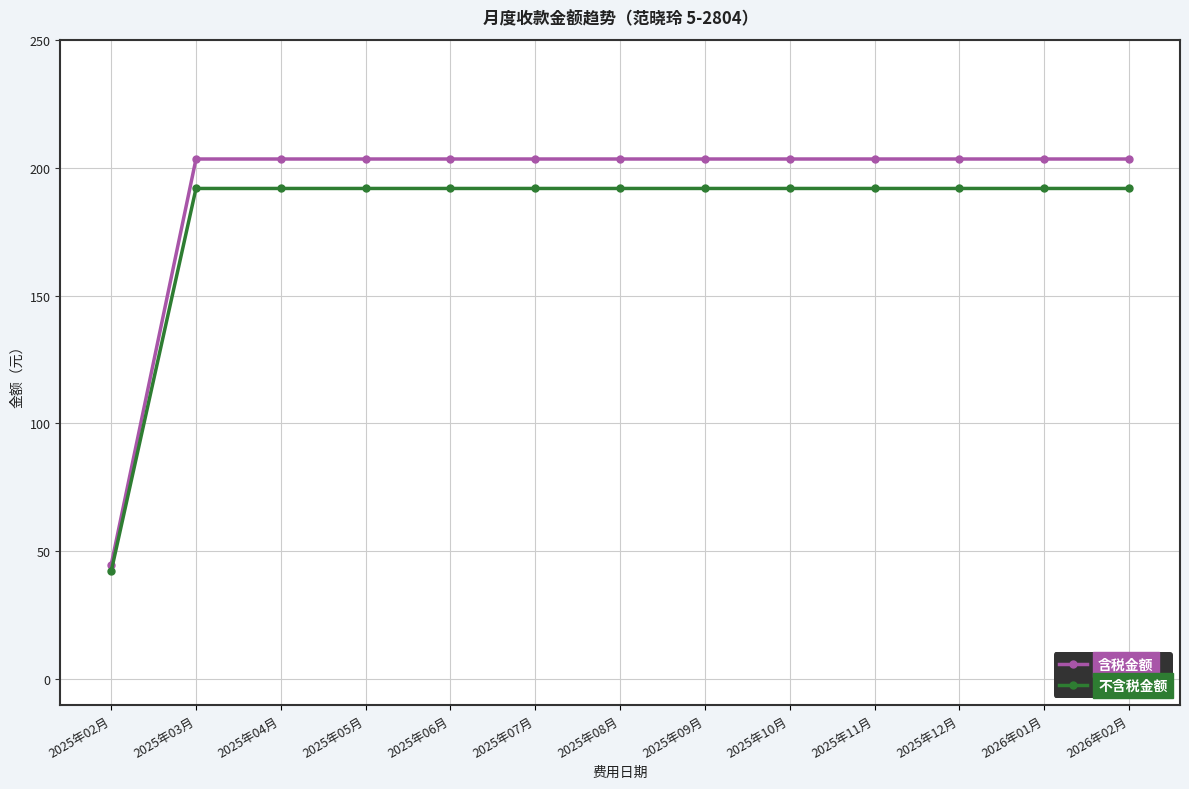

What are all the series names shown in the legend?

含税金额, 不含税金额